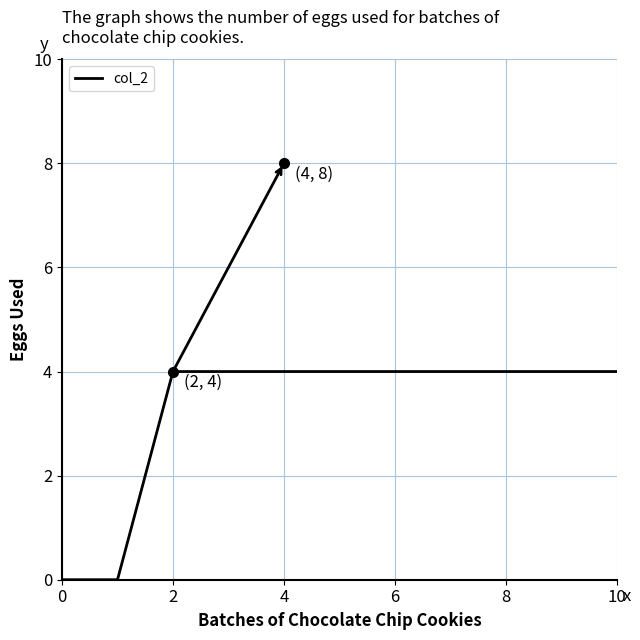

What is the maximum value shown in the chart?

4